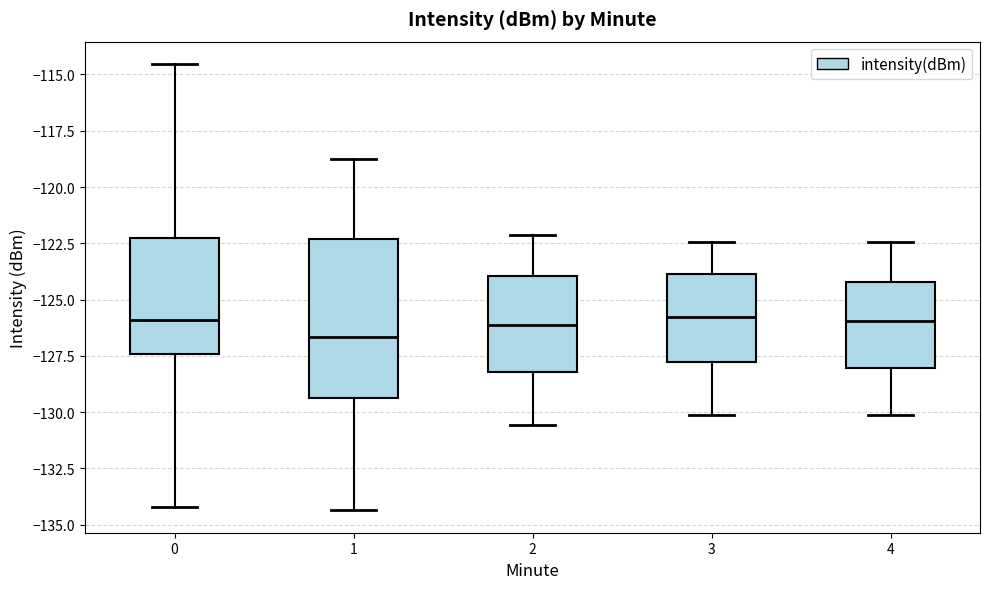

Where is the upper edge of the box at x = 0 on the y-axis? The values are not printed on the chart, so give them approximately, as read against the axis.

-122.5